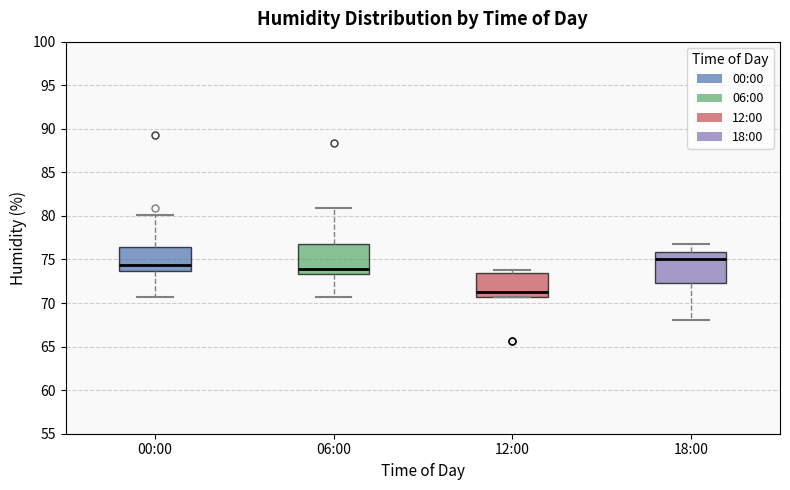

Where is the lower edge of the box for 06:00 on the y-axis? The values are not printed on the chart, so give them approximately, as read against the axis.

73.5